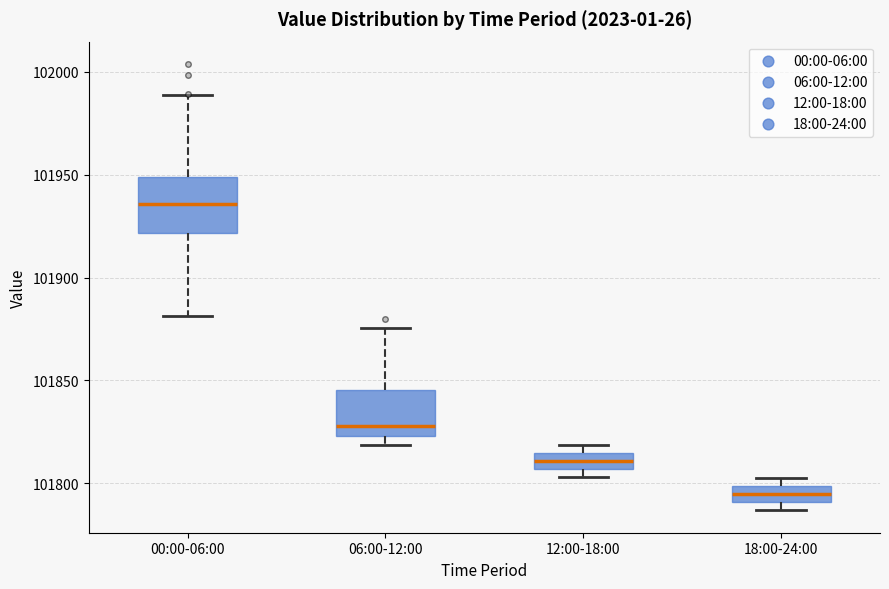

Where is the lower edge of the box for 12:00-18:00 on the y-axis? The values are not printed on the chart, so give them approximately, as read against the axis.

101805